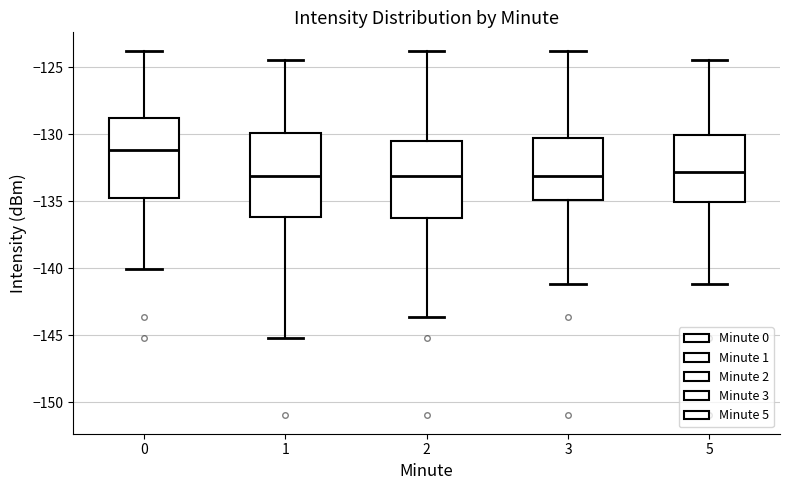

Reading left to right, read every box against the y-axis: the position of its median line, the range the box covers, and the ends of its whiskers. The values are not printed on the chart, so give them approximately, as read against the axis.

0: median -131.0, box -134.5 to -129.0, whiskers -140.0 to -123.5
1: median -133.0, box -136.0 to -130.0, whiskers -145.0 to -124.5
2: median -133.0, box -136.0 to -130.5, whiskers -143.5 to -123.5
3: median -133.0, box -135.0 to -130.0, whiskers -141.0 to -123.5
5: median -133.0, box -135.0 to -130.0, whiskers -141.0 to -124.5